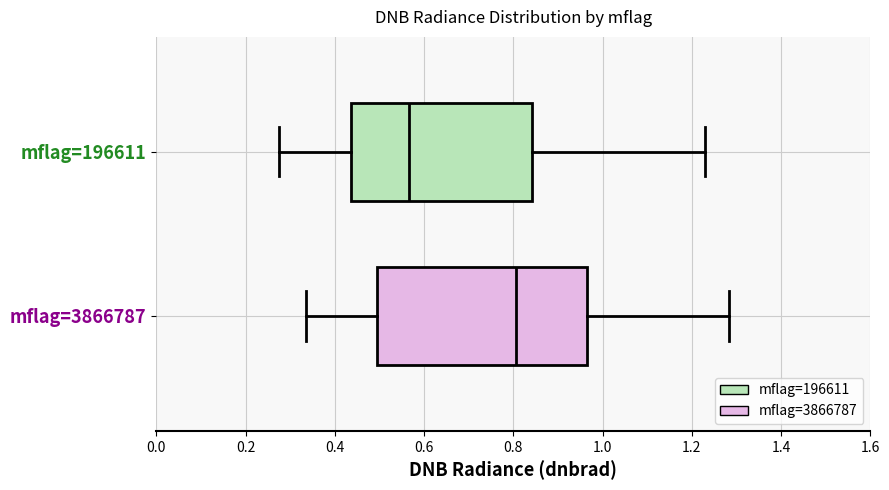

Reading bottom to top, read every box against the x-axis: the position of its median line, the range the box covers, and the ends of its whiskers. The values are not printed on the chart, so give them approximately, as read against the axis.

mflag=3866787: median 0.80, box 0.50 to 0.96, whiskers 0.34 to 1.28
mflag=196611: median 0.56, box 0.44 to 0.84, whiskers 0.28 to 1.24